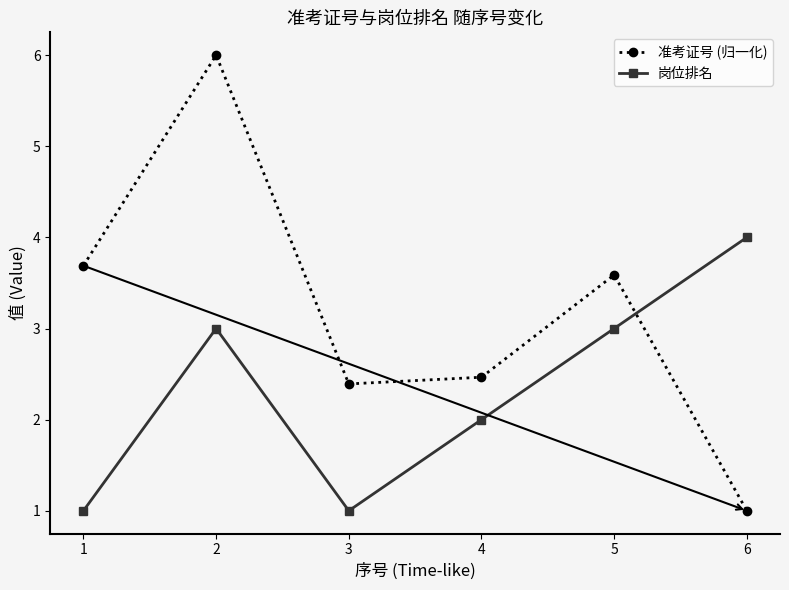

Reading right to left, what are all the values shown in this chart?

准考证号 (归一化): 6=1.0	5=3.6	4=2.5	3=2.4	2=6.0	1=3.7
岗位排名: 6=4.0	5=3.0	4=2.0	3=1.0	2=3.0	1=1.0